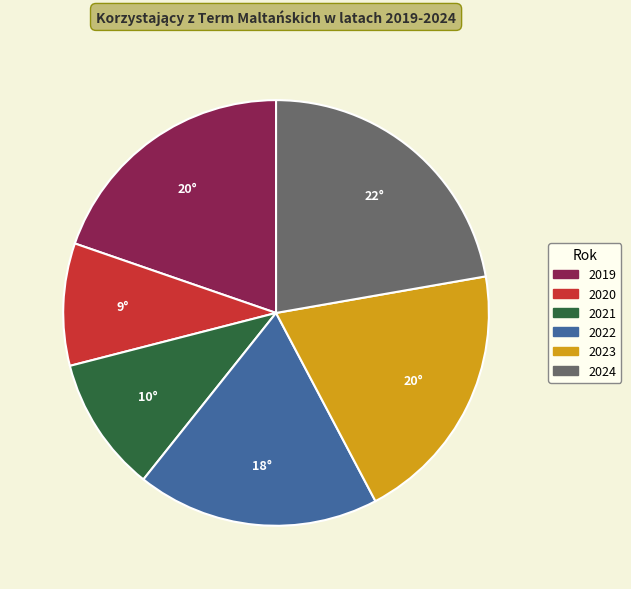

Do 2023 and 2024 together represent more than half of the pie?

No